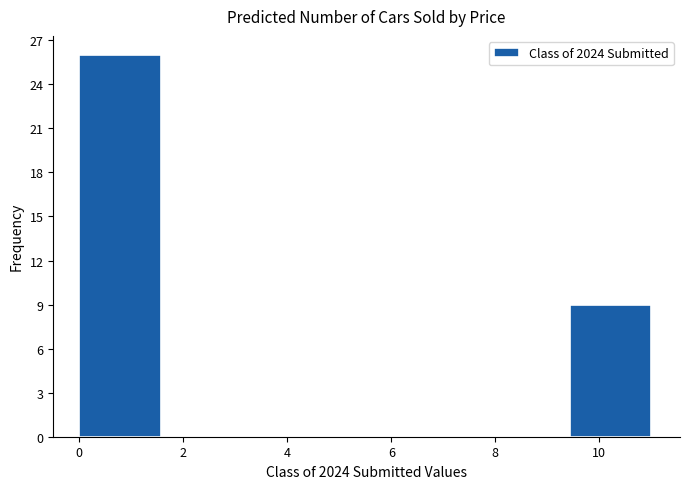

Reading left to right, transcribe this chart: for each bar, give the range it covers on the x-axis and its height. Neither the bar edges nor the heights are printed on the chart, so give them approximately, as read against the axes.

0.0 to 1.6: 26
1.6 to 3.2: 0
3.2 to 4.8: 0
4.8 to 6.2: 0
6.2 to 7.8: 0
7.8 to 9.4: 0
9.4 to 11.0: 9